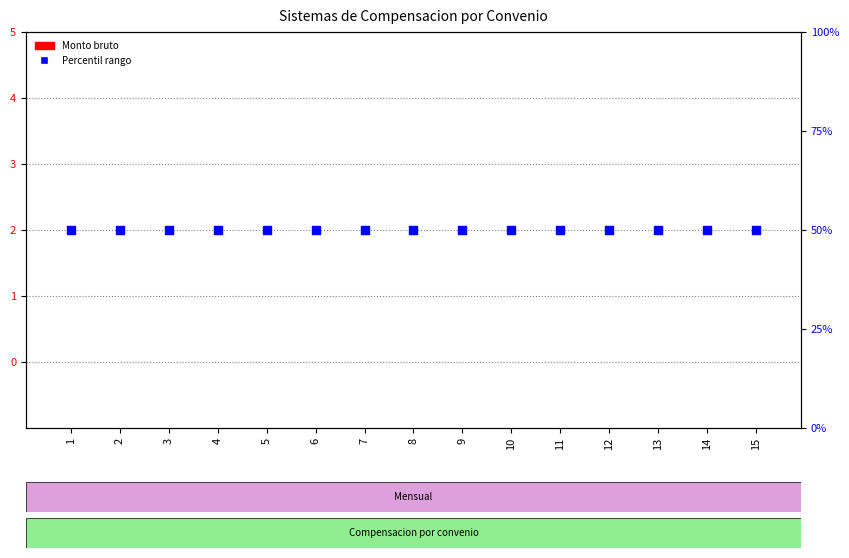

Which series has the widest spread of Y values?

Monto bruto